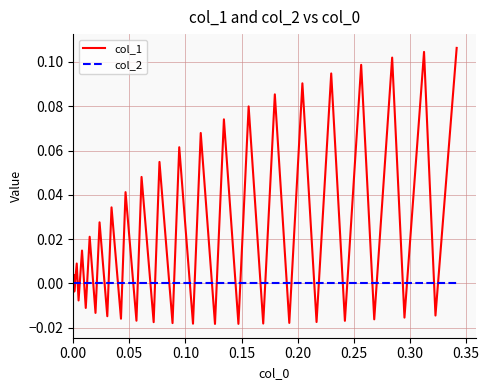

Which series has the largest range (max minus min)?

col_1